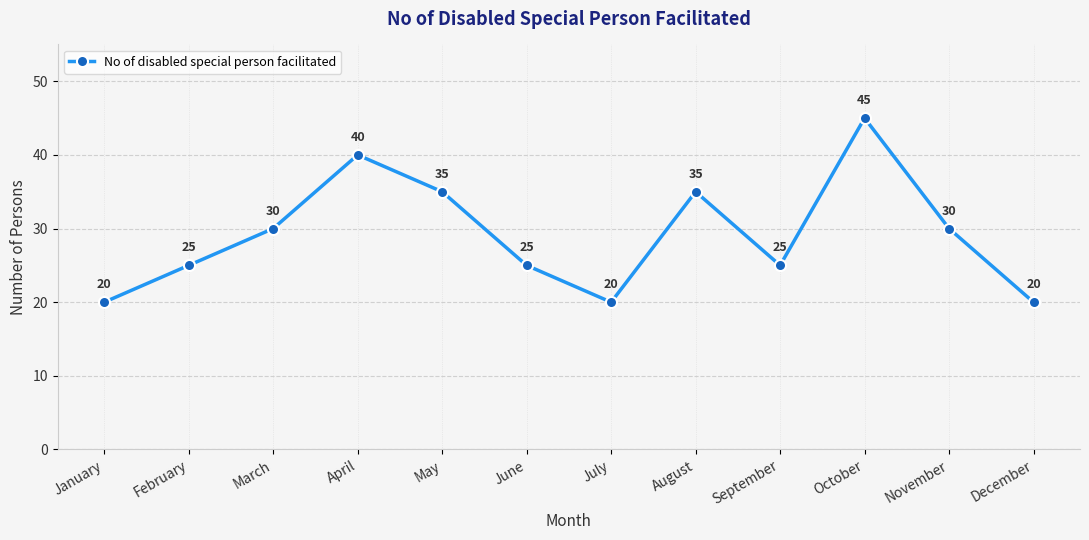

The value at January is 8. True or false?

False